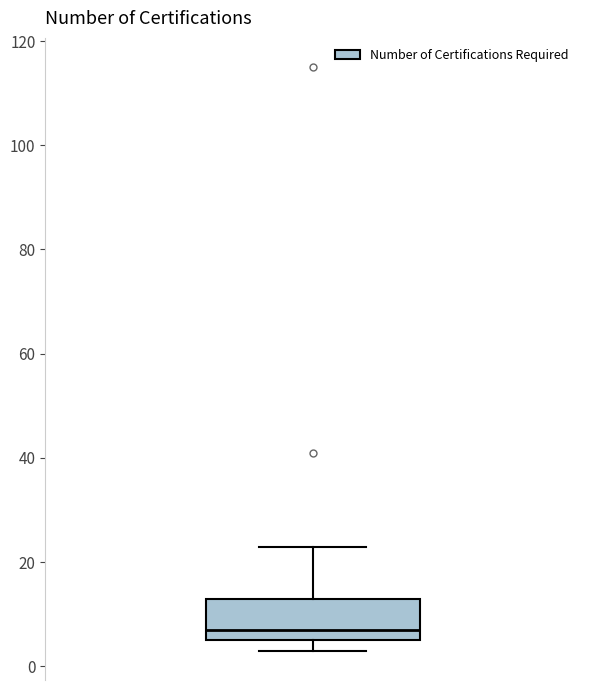

Where does the upper whisker of the box end on the y-axis? The values are not printed on the chart, so give them approximately, as read against the axis.

24